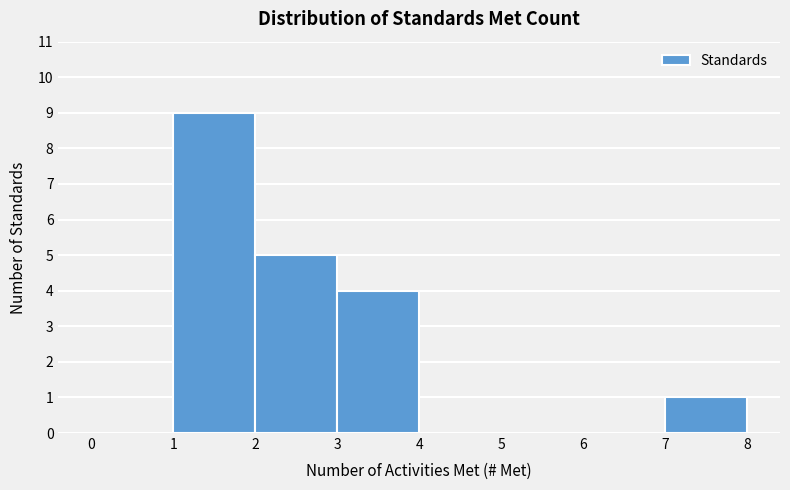

Reading left to right, transcribe this chart: for each bar, give the range it covers on the x-axis and its height. The values are not printed on the chart, so give them approximately, as read against the axis.

0 to 1: 0
1 to 2: 9
2 to 3: 5
3 to 4: 4
4 to 5: 0
5 to 6: 0
6 to 7: 0
7 to 8: 1